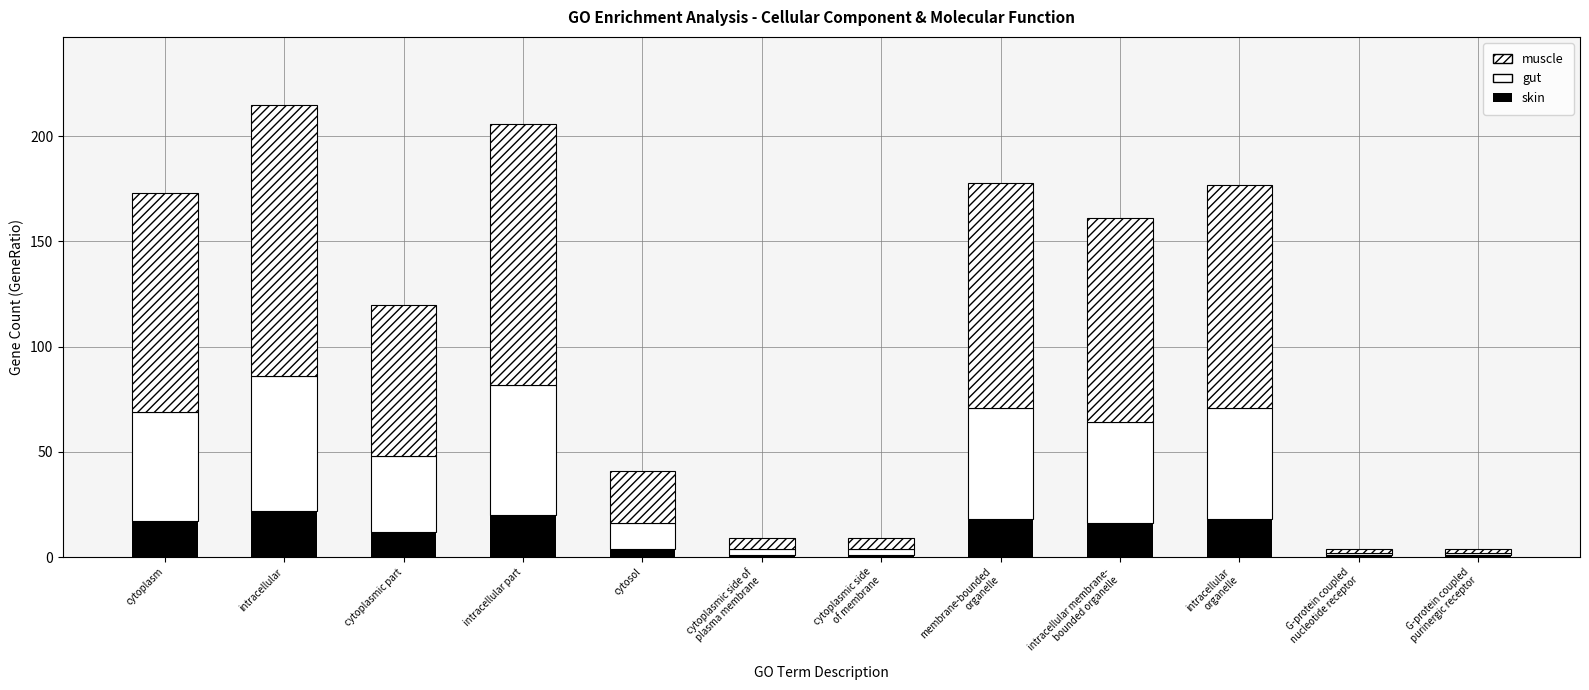

How many data points does each series have?

12